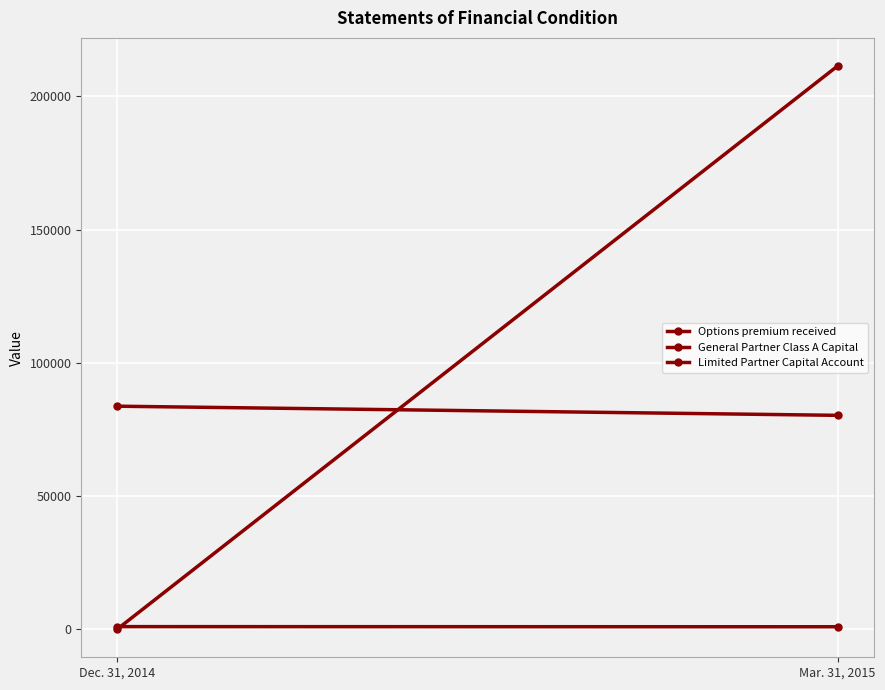

What are all the series names shown in the legend?

Options premium received, General Partner Class A Capital, Limited Partner Capital Account